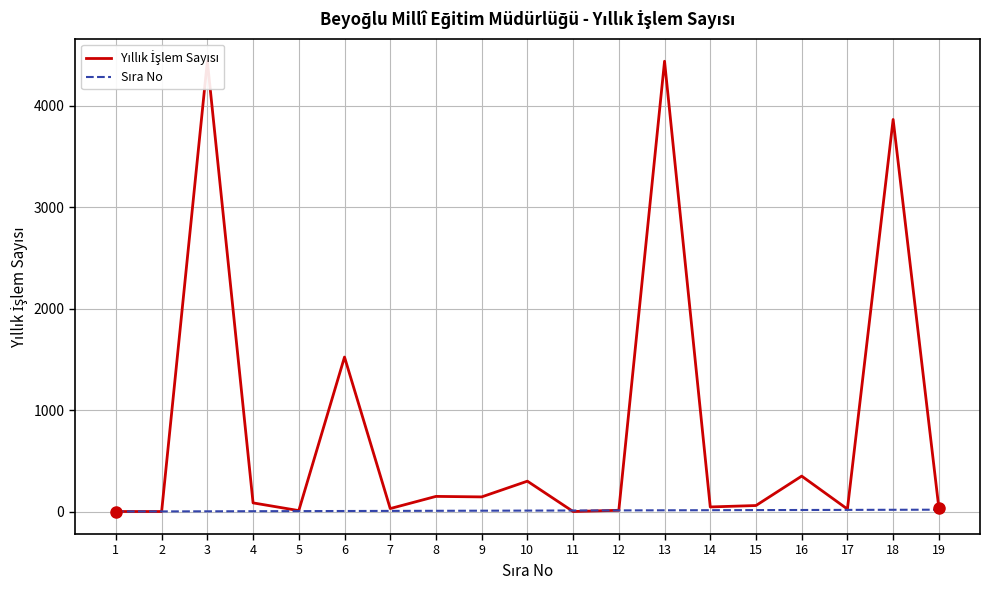

What is the sum of the Yıllık İşlem Sayısı values at 17 and 3?

4463